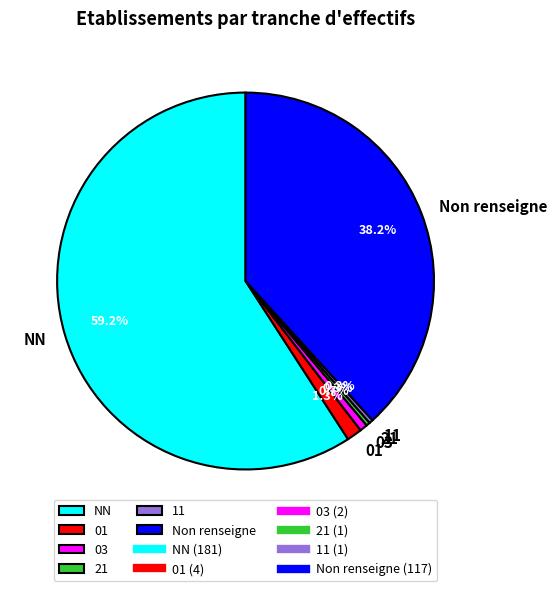

To the nearest percent, what is the difference between the largest and smallest slice percentages?

59%